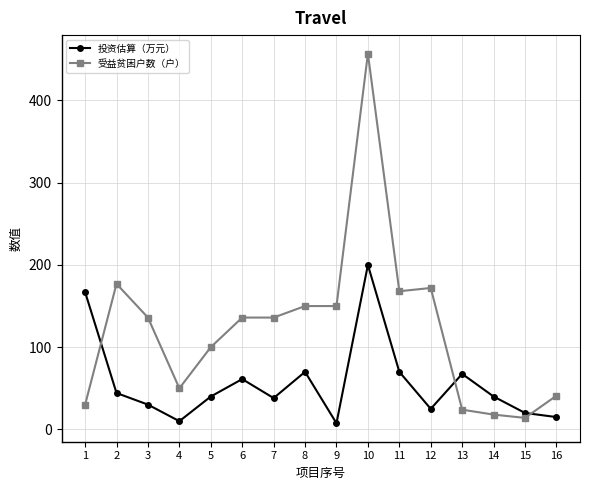

How many categories are shown in the chart?

16